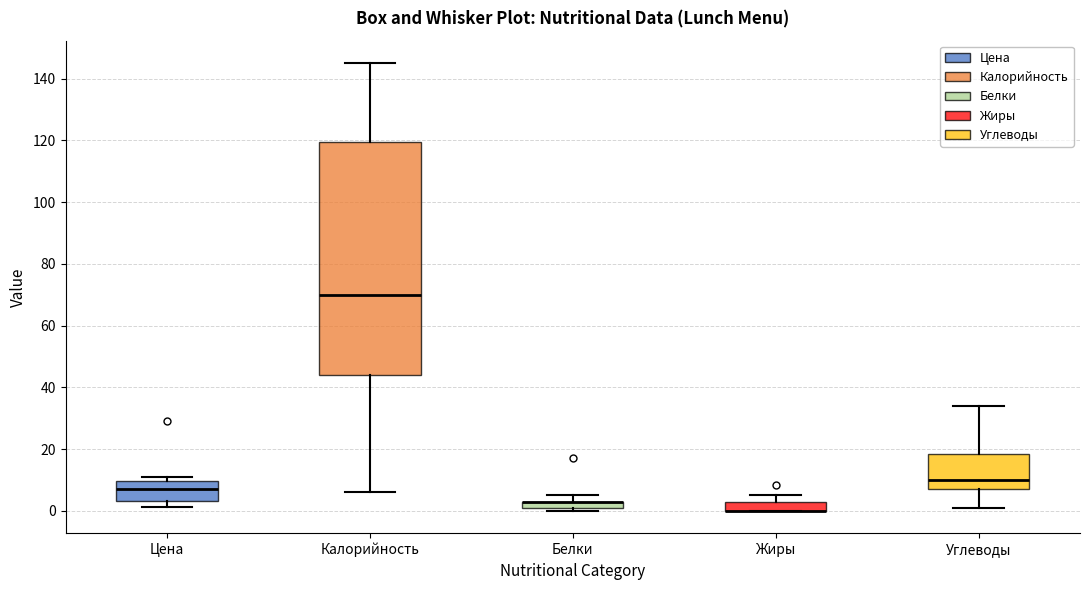

Which box is the tallest, from its lower edge to its upper edge?

Калорийность